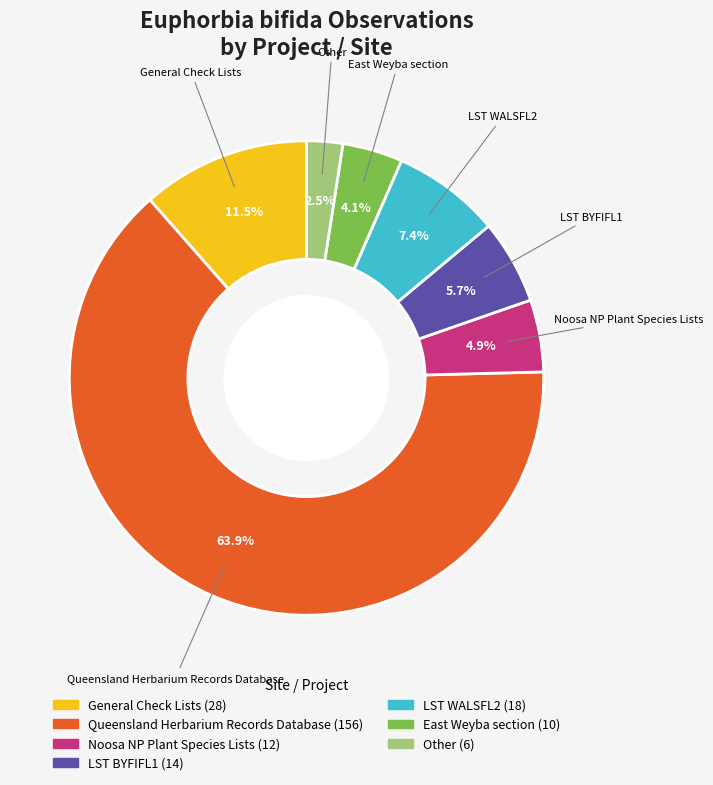

The LST BYFIFL1 slice represents 26% of the pie. True or false?

False